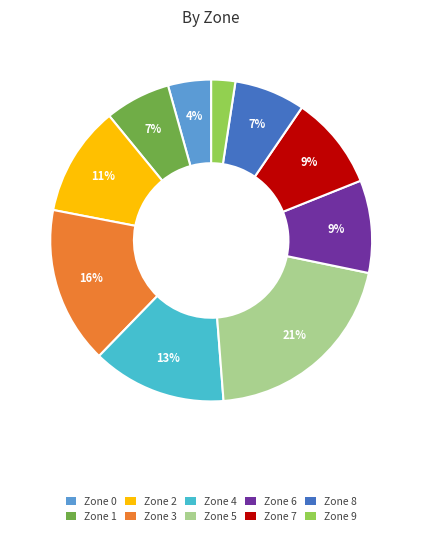

To the nearest percent, what is the average slice percentage?

10%